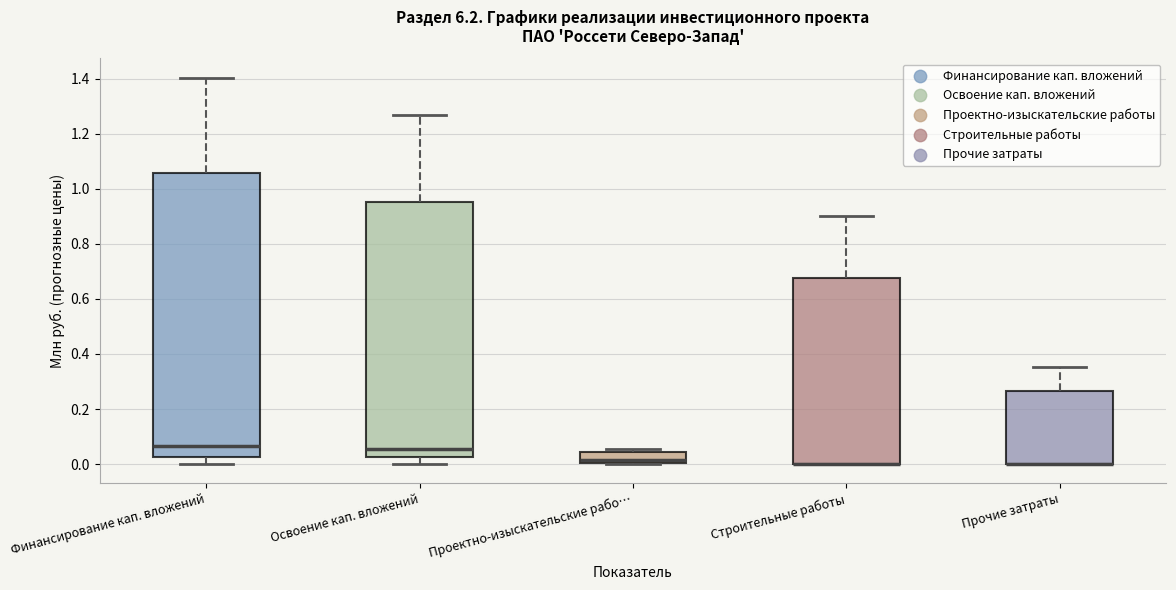

Reading left to right, read every box against the y-axis: the position of its median line, the range the box covers, and the ends of its whiskers. The values are not printed on the chart, so give them approximately, as read against the axis.

Финансирование кап. вложений: median 0.06, box 0.02 to 1.06, whiskers 0.00 to 1.40
Освоение кап. вложений: median 0.06, box 0.02 to 0.96, whiskers 0.00 to 1.26
Проектно-изыскательские рабо…: median 0.02, box 0.00 to 0.04, whiskers 0.00 to 0.06
Строительные работы: median 0.00 (drawn on the box's lower edge), box 0.00 to 0.68, whiskers 0.00 to 0.90
Прочие затраты: median 0.00 (drawn on the box's lower edge), box 0.00 to 0.26, whiskers 0.00 to 0.36